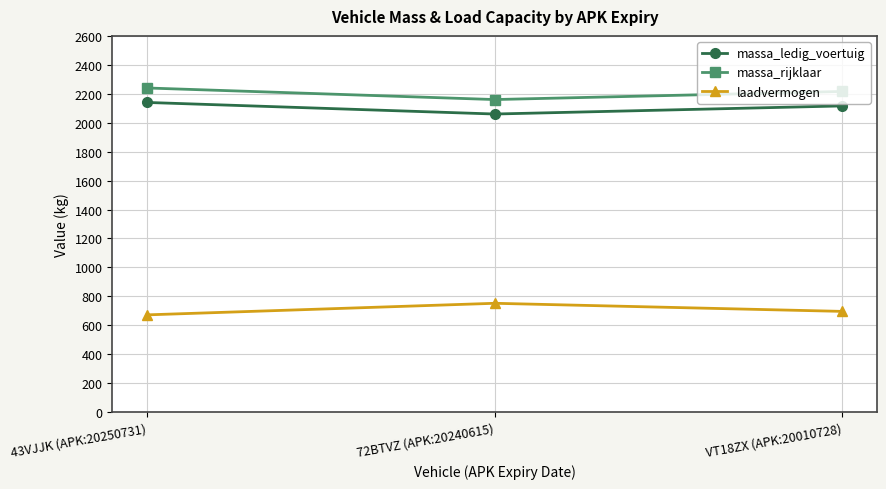

What is the difference between the highest and lowest values at 72BTVZ (APK:20240615)?

1408